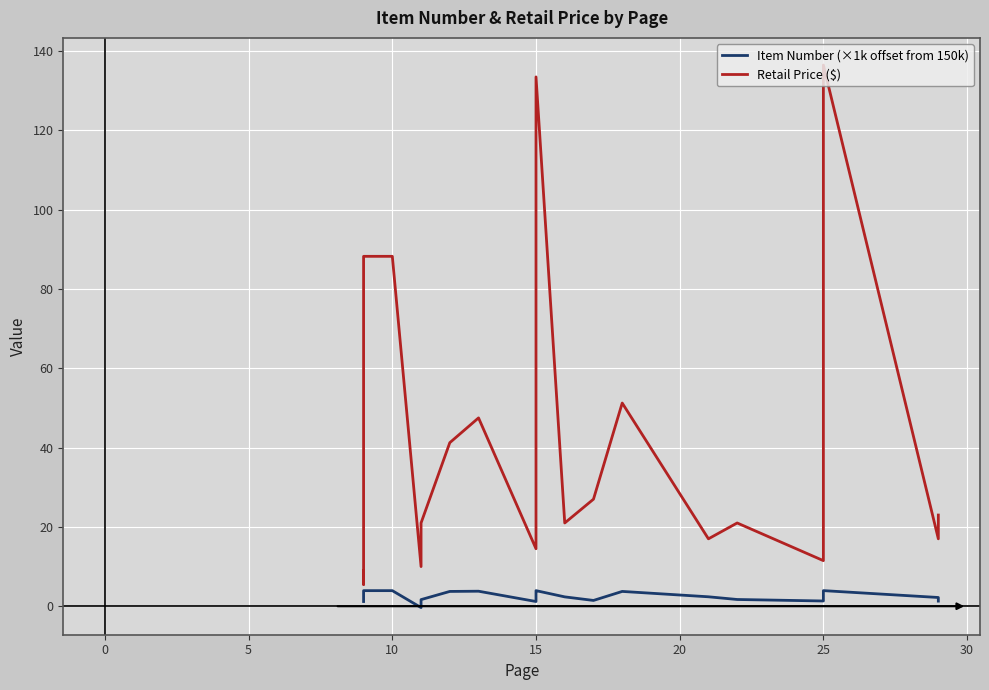

True or false: Retail Price ($) and Item Number (×1k offset from 150k) cross at least once.

False